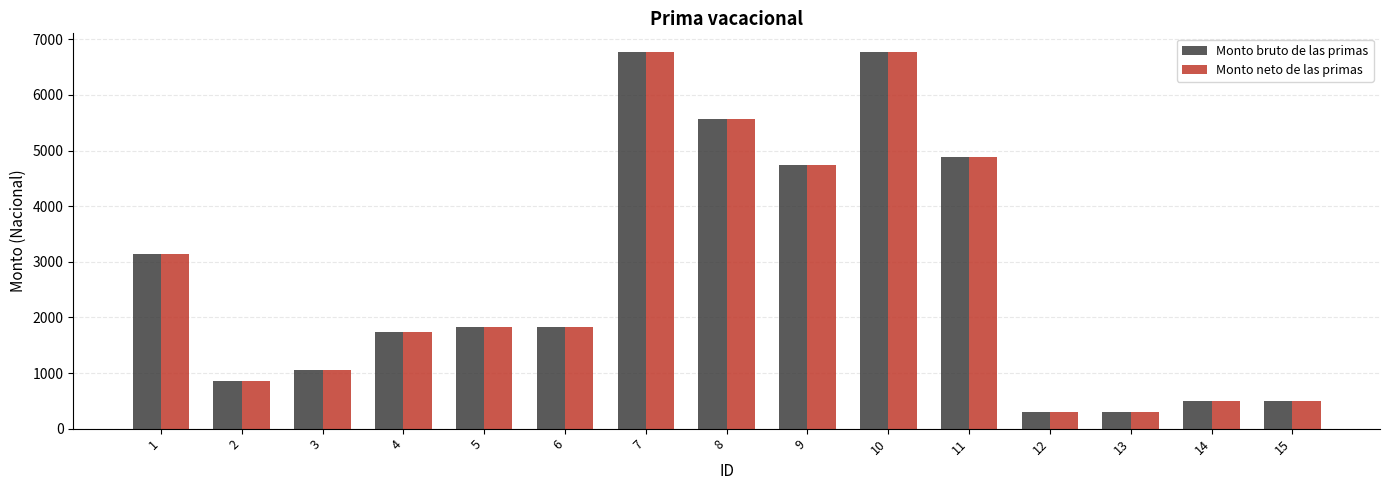

What is the sum of all Monto neto de las primas values?

40770.0